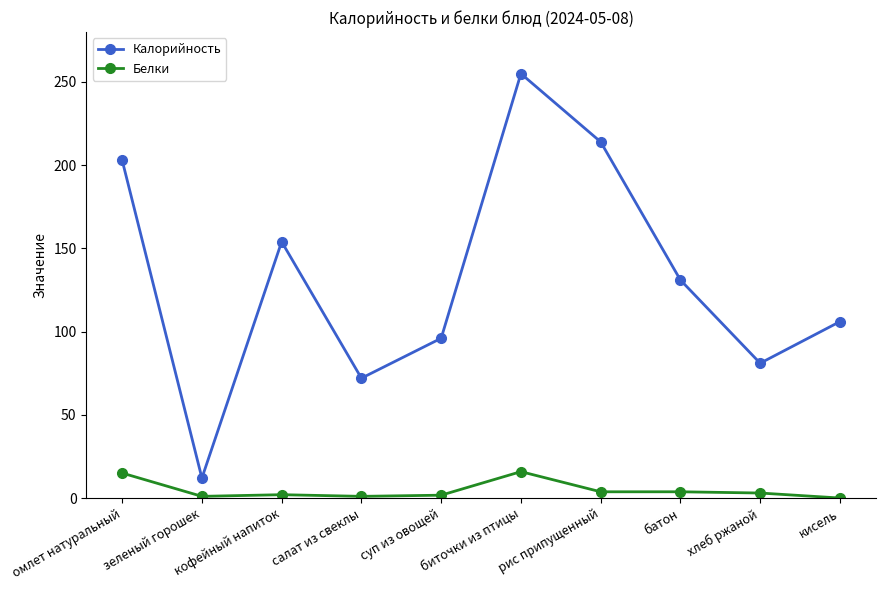

What are all the series names shown in the legend?

Калорийность, Белки